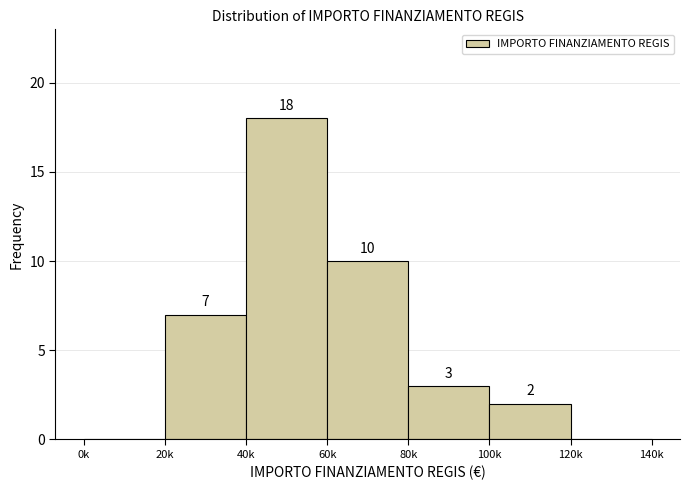

Reading right to left, what are all the values shown in this chart?

120k=0	100k=2	80k=3	60k=10	40k=18	20k=7	0k=0